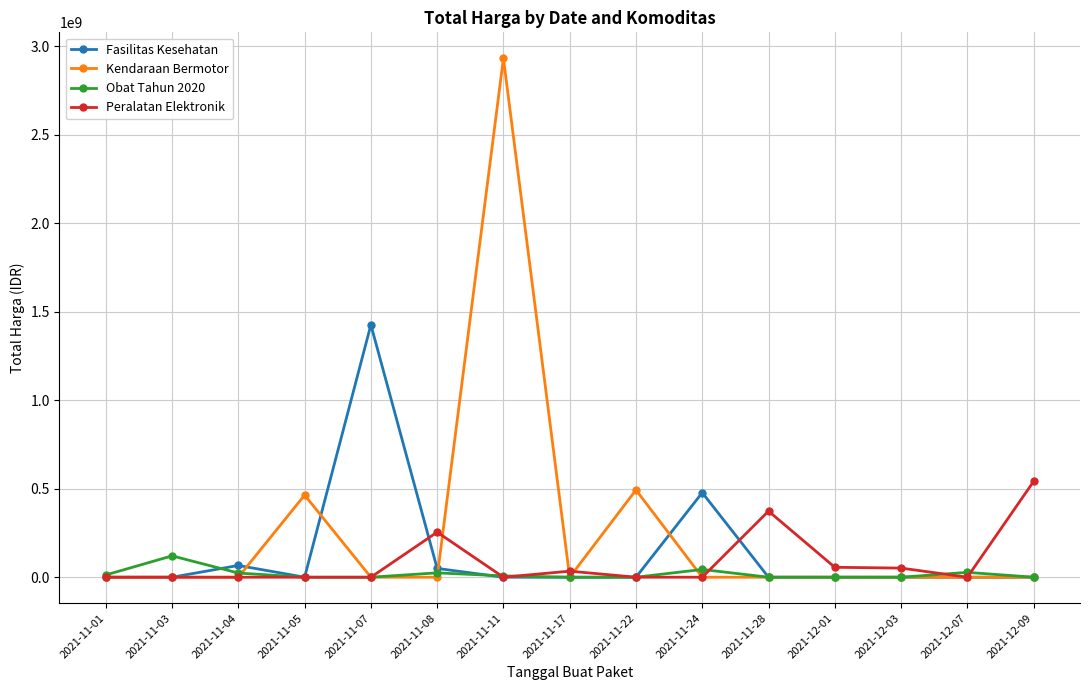

Between 2021-11-05 and 2021-12-01, which series saw the biggest shift?

Kendaraan Bermotor